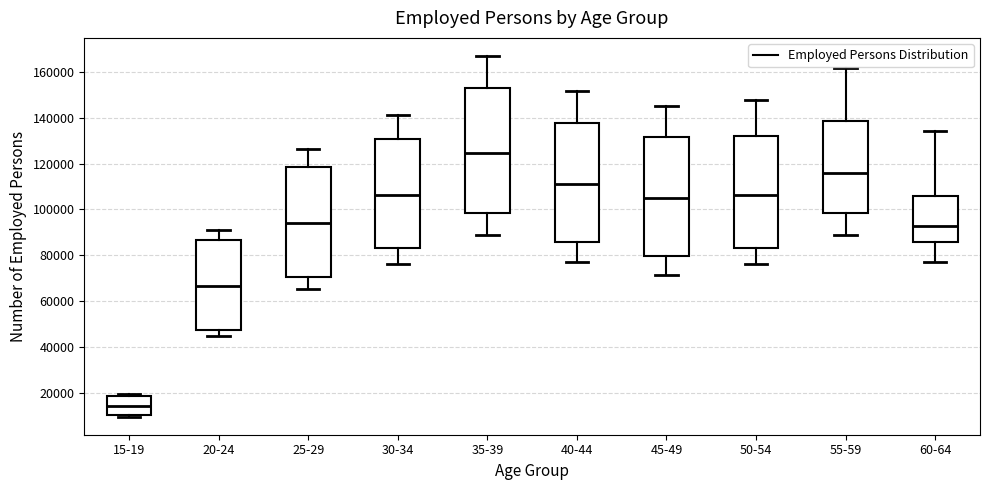

Where is the lower edge of the box for 50-54 on the y-axis? The values are not printed on the chart, so give them approximately, as read against the axis.

84000